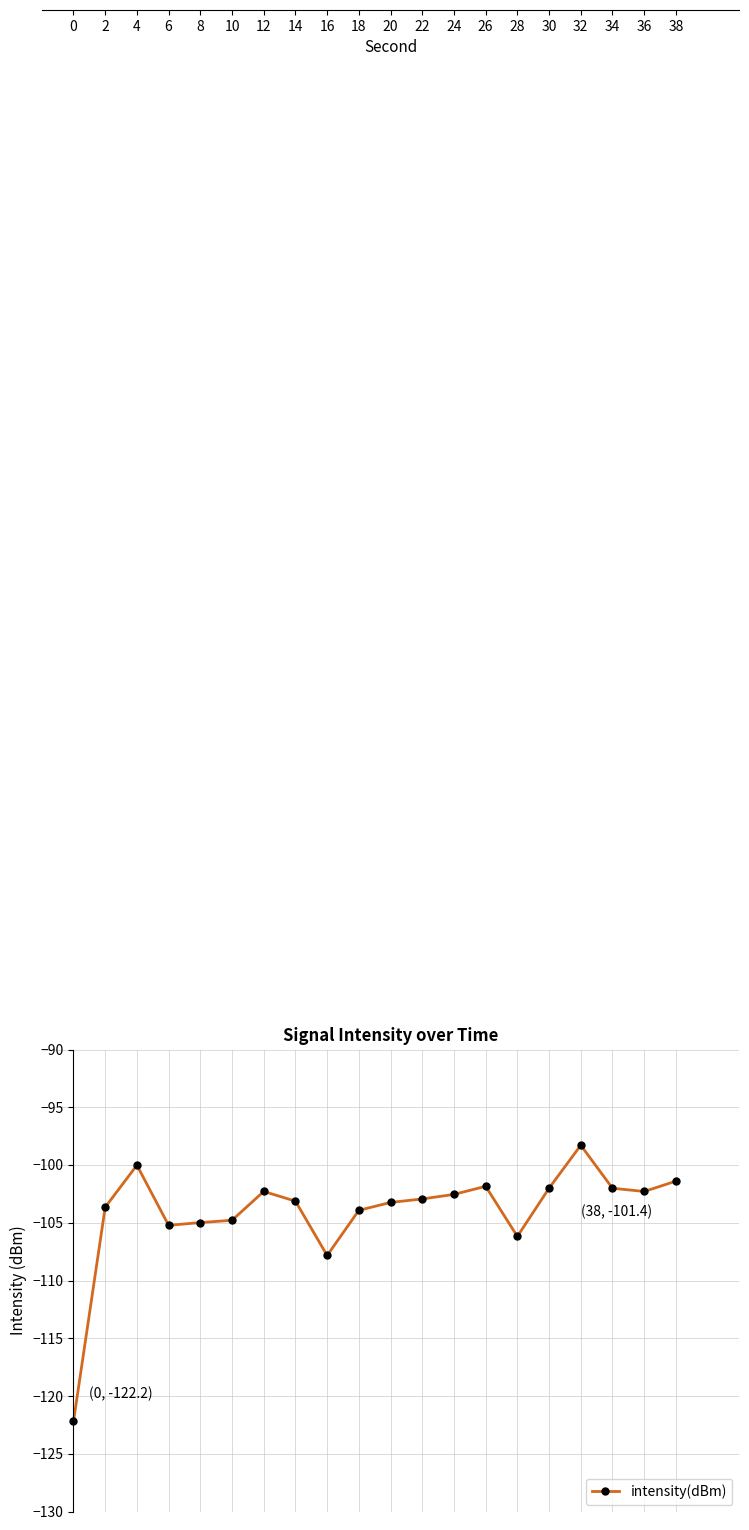

How many distinct data groups are displayed?

1